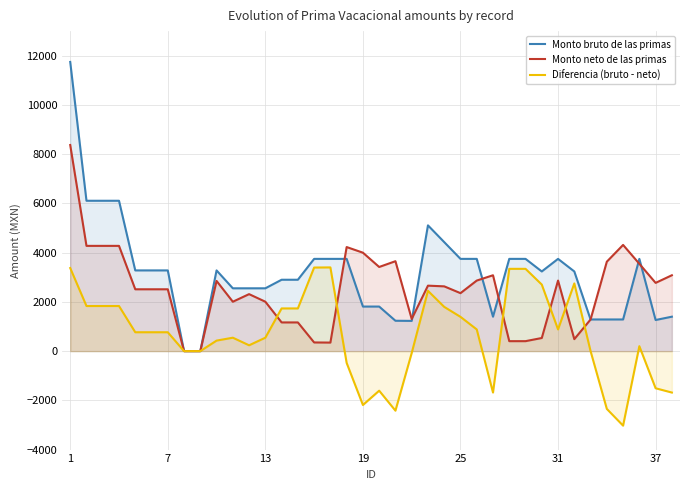

Reading left to right, transcribe all the data shown in this chart.

Monto bruto de las primas: 11747.6	6108.0	6108.0	6108.0	3278.7	3278.7	3278.7	0.0	0.0	3278.7	2551.8	2551.8	2551.8	2899.6	2899.6	3747.2	3747.2	3747.2	1810.4	1810.4	1233.4	1228.0	5108.8	4428.0	3747.2	3747.2	1398.6	3747.2	3747.2	3236.2	3747.2	3236.2	1286.0	1286.0	1286.0	3747.2	1263.8	1398.6
Monto neto de las primas: 8373.0	4275.6	4275.6	4275.6	2511.9	2511.9	2511.9	0.0	0.0	2851.4	2006.7	2315.0	2006.7	1165.6	1165.6	352.1	346.7	4227.5	3998.8	3418.1	3652.7	1305.6	2659.2	2631.2	2354.8	2865.9	3081.6	404.7	404.7	532.9	2865.9	486.5	1284.5	3633.1	4313.9	3546.7	2772.5	3081.6
Diferencia (bruto - neto): 3374.6	1832.3	1832.3	1832.3	766.7	766.7	766.7	0.0	0.0	427.3	545.1	236.8	545.1	1734.0	1734.0	3395.2	3400.5	-480.2	-2188.5	-1607.7	-2419.3	-77.6	2449.6	1796.8	1392.4	881.3	-1683.0	3342.6	3342.6	2703.2	881.3	2749.7	1.5	-2347.1	-3027.9	200.5	-1508.7	-1683.0